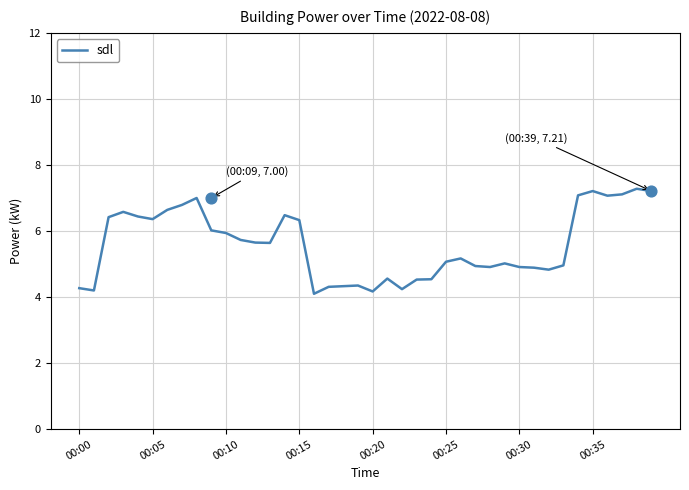

Approximately how many times larger is the value at 32 compared to 12?

0.9